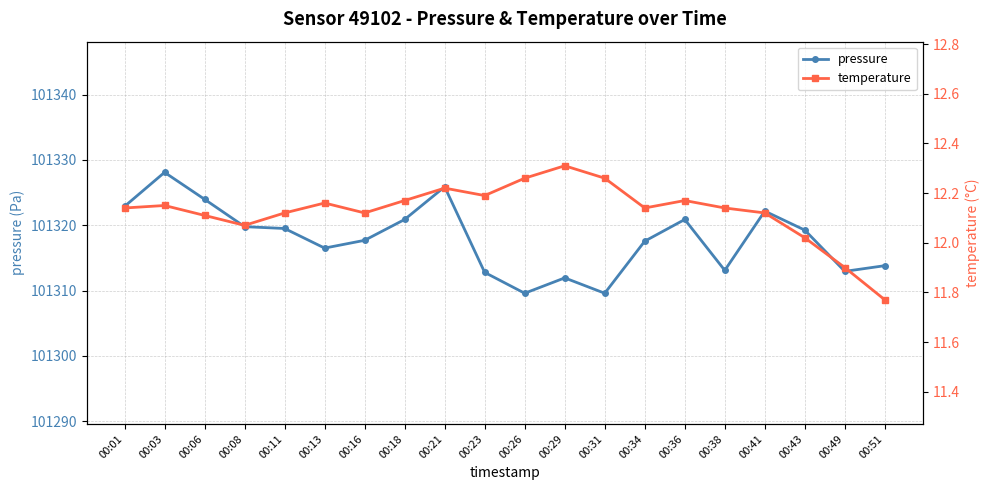

List the series in order of their overall mean, lowest first.

temperature, pressure